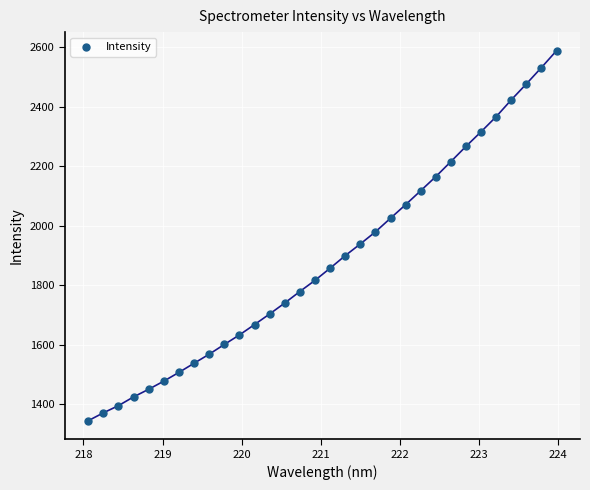

What is the range of X values (max minus min)?

5.9